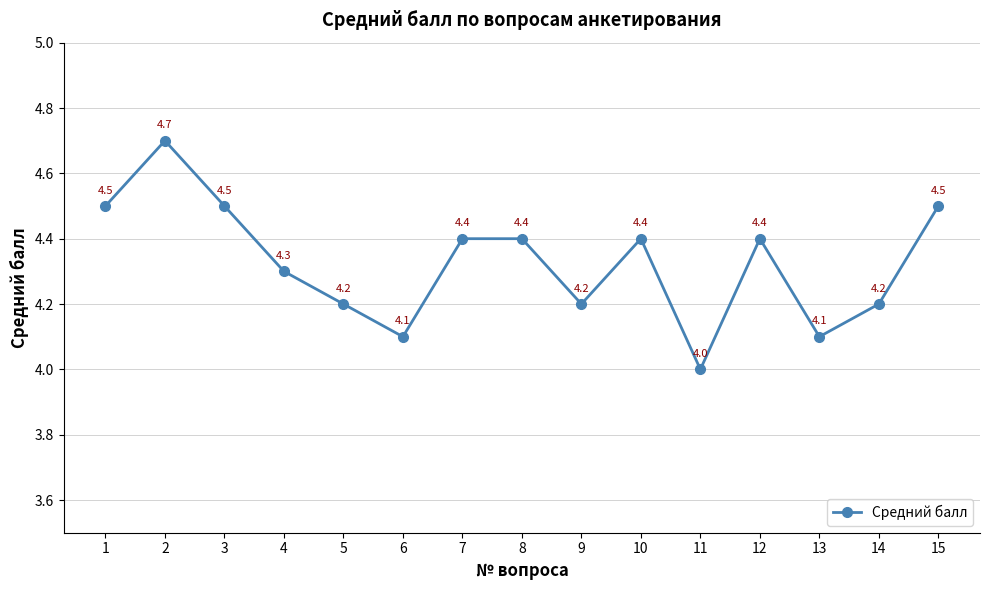

How many lines are shown in the chart?

1